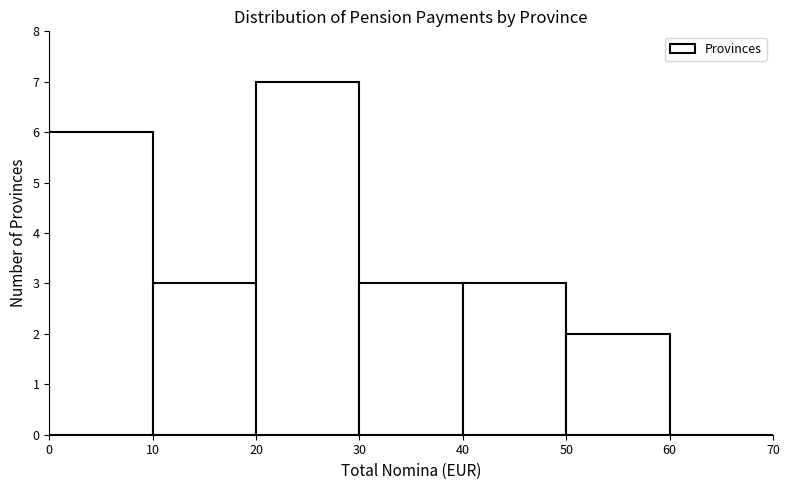

What is the height of the bar covering 20 to 30 on the x-axis? The values are not printed on the chart, so give them approximately, as read against the axis.

7